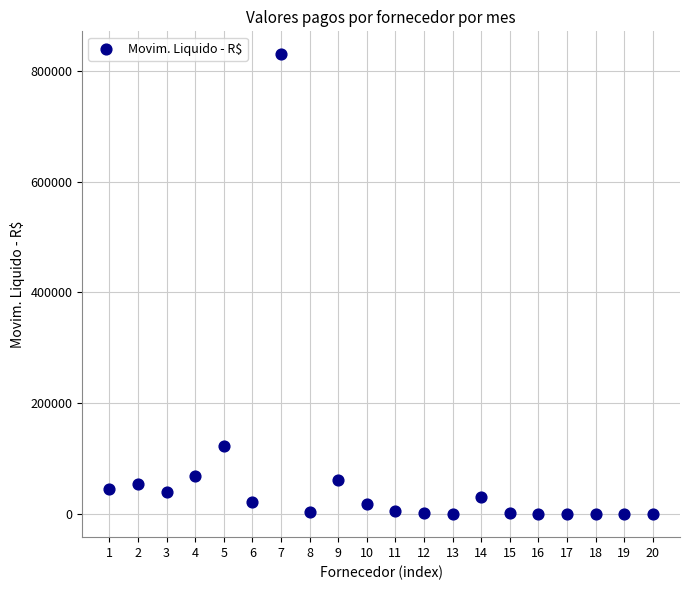

What is the range of X values (max minus min)?

19.0